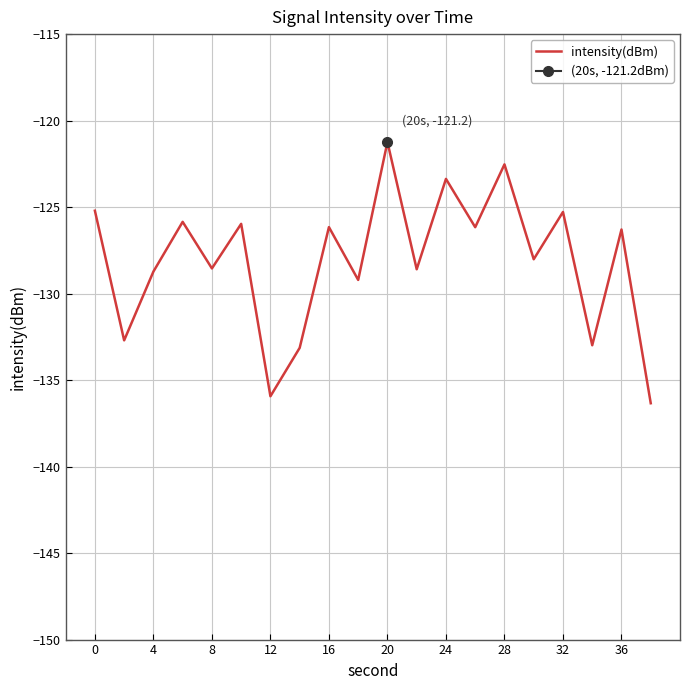

What is the difference between the second highest and minimum values?

13.8